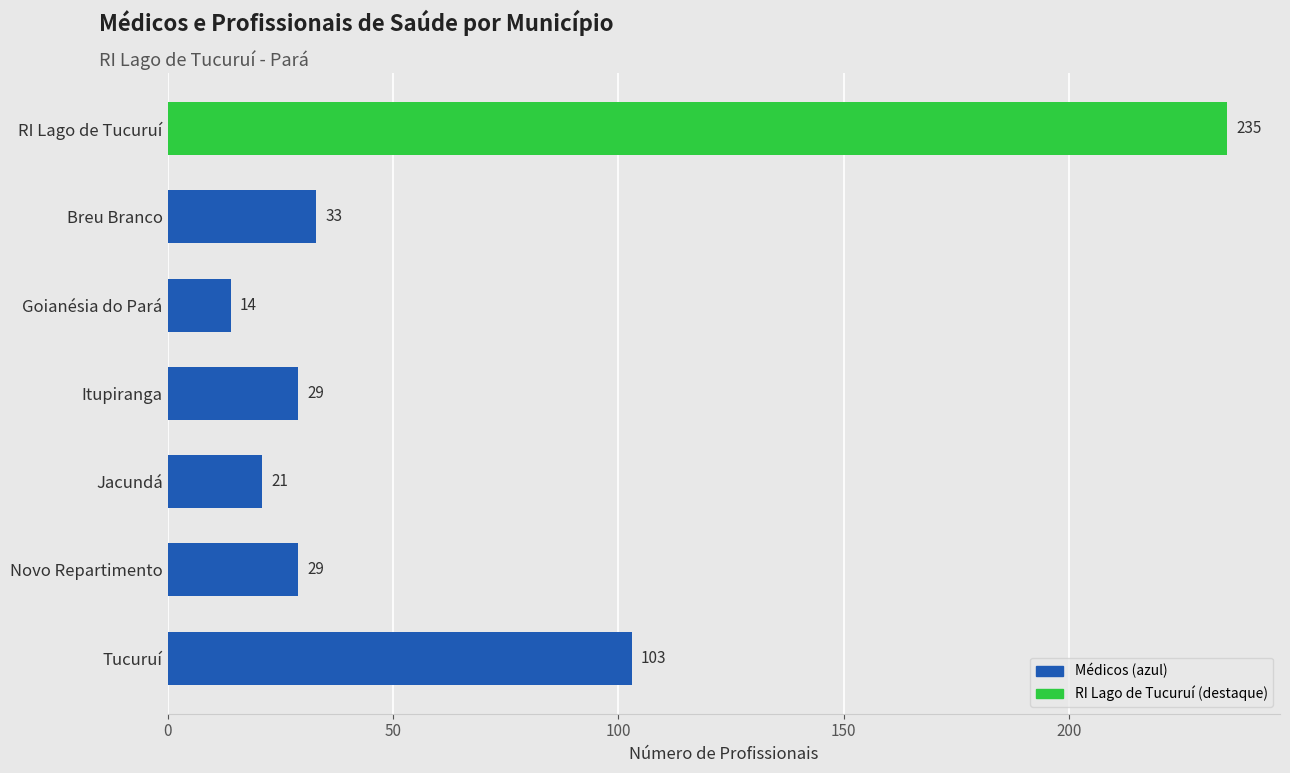

What is the difference between the second highest and second lowest values?

82